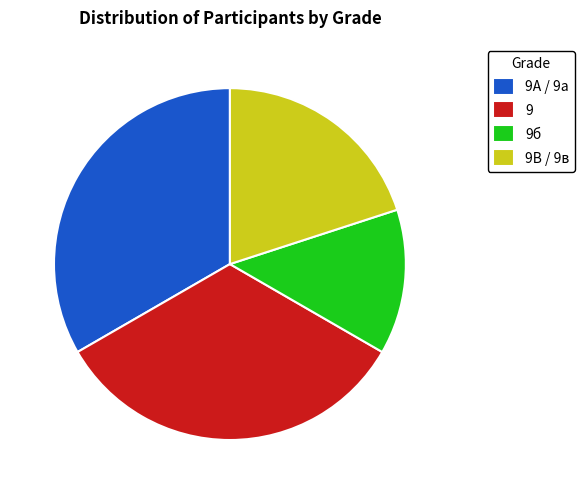

Which slice is the smallest?

9б